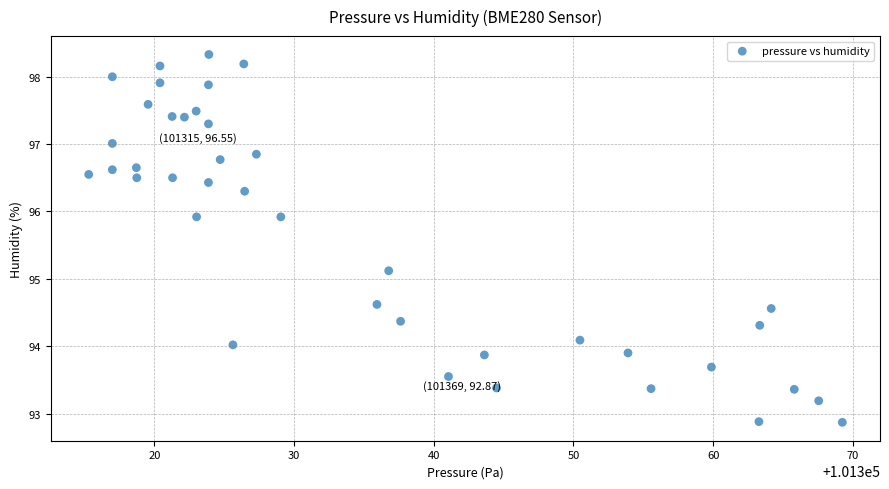

What Y value in the scatter plot is closest to 95?

95.1